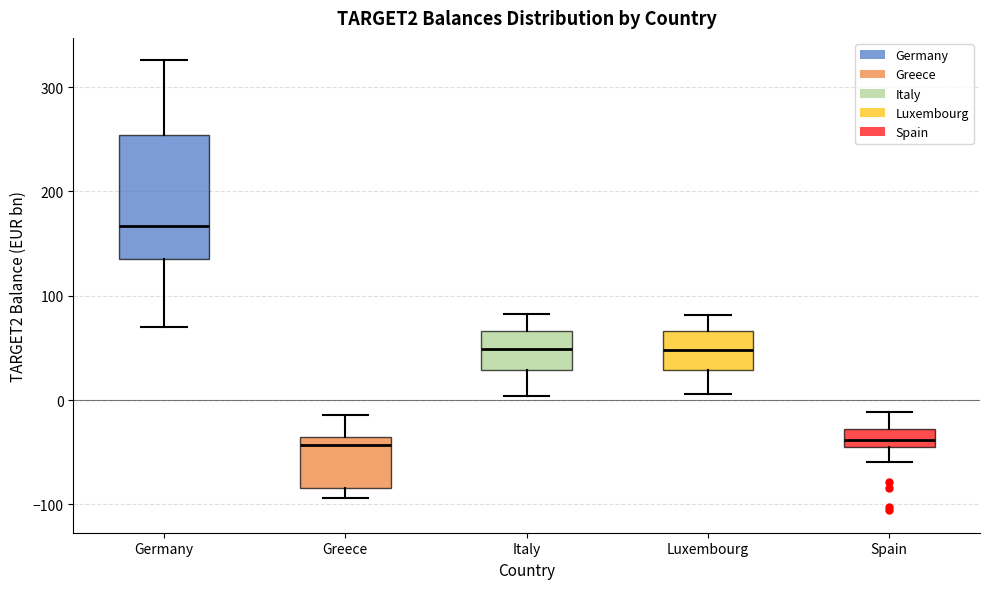

Where is the lower edge of the box for Germany on the y-axis? The values are not printed on the chart, so give them approximately, as read against the axis.

140